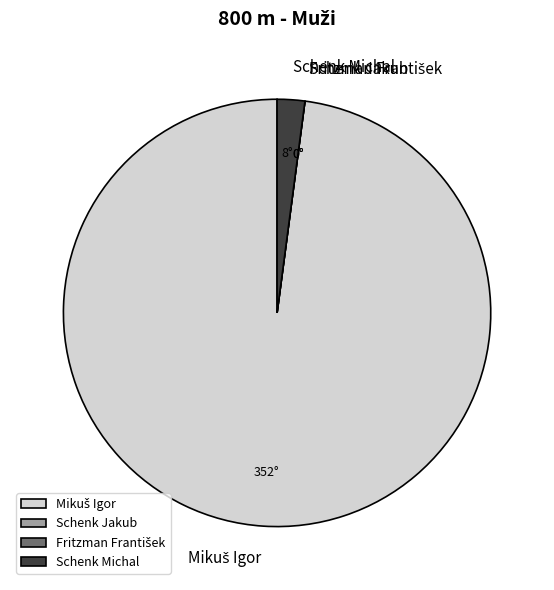

The Schenk Michal slice represents 14% of the pie. True or false?

False